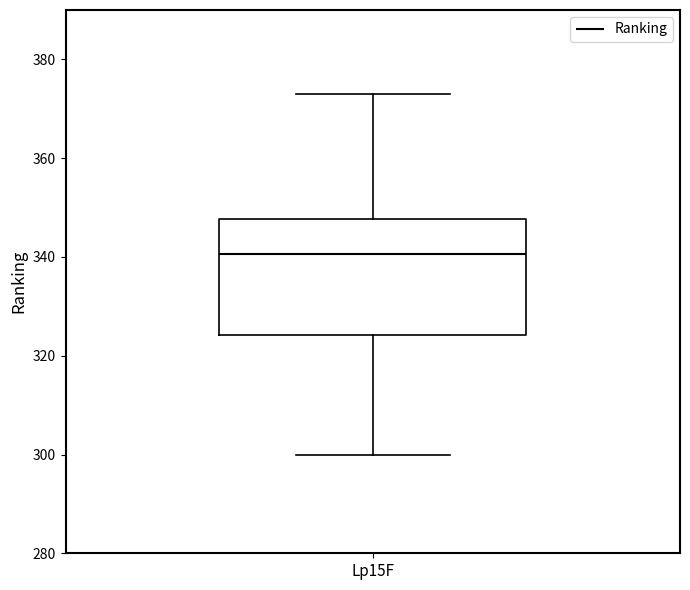

Read this box plot against the y-axis: the position of the median line, the range covered by the box, and the ends of both whiskers. The values are not printed on the chart, so give them approximately, as read against the axis.

median 340, box 324 to 348, whiskers 300 to 374